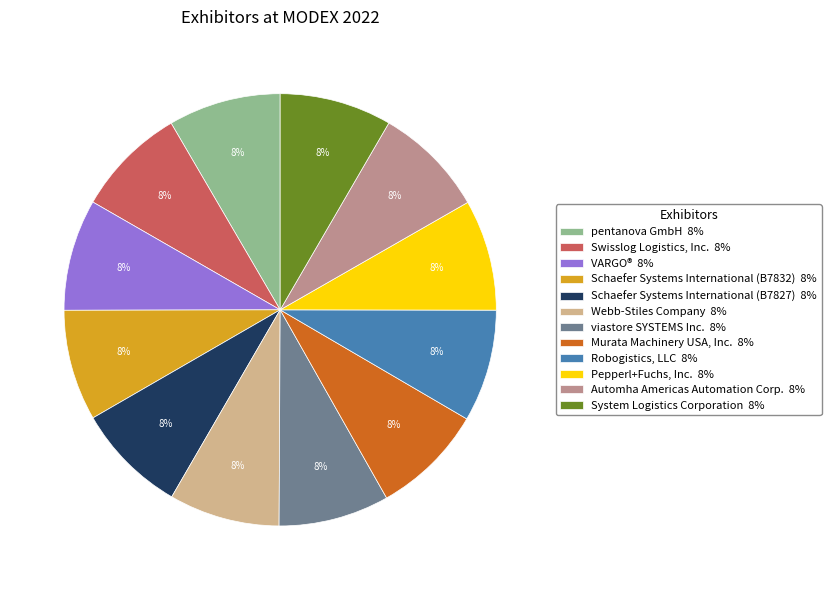

How many segments does this pie chart have?

12